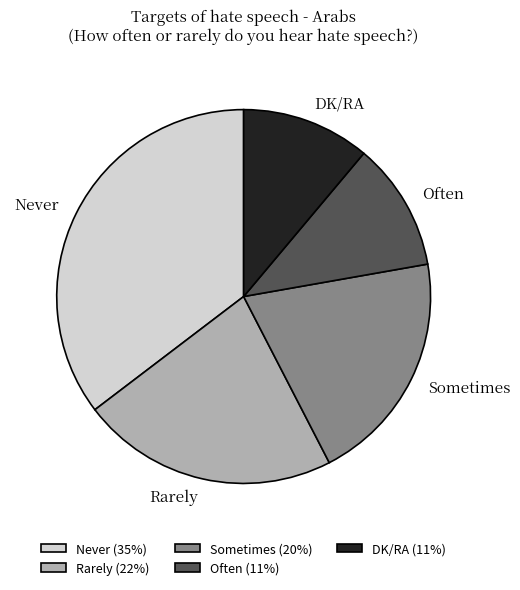

The Often slice represents 11% of the pie. True or false?

True